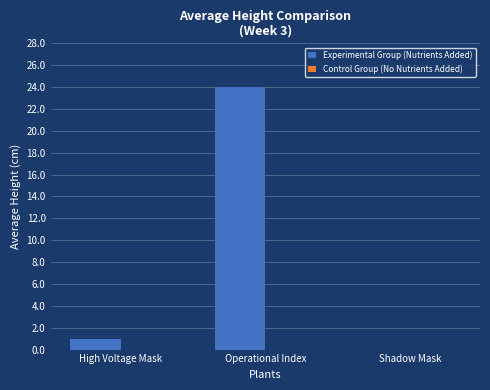

What is the change in value from Operational Index to Shadow Mask?

-24